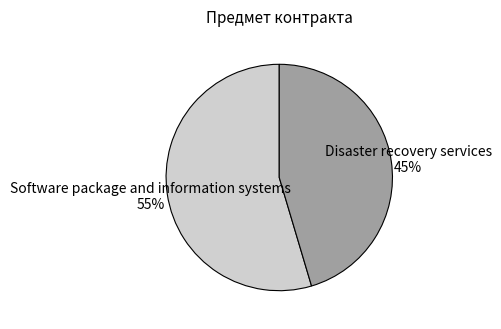

Between Disaster recovery services and Software package and information systems, which is larger?

Software package and information systems